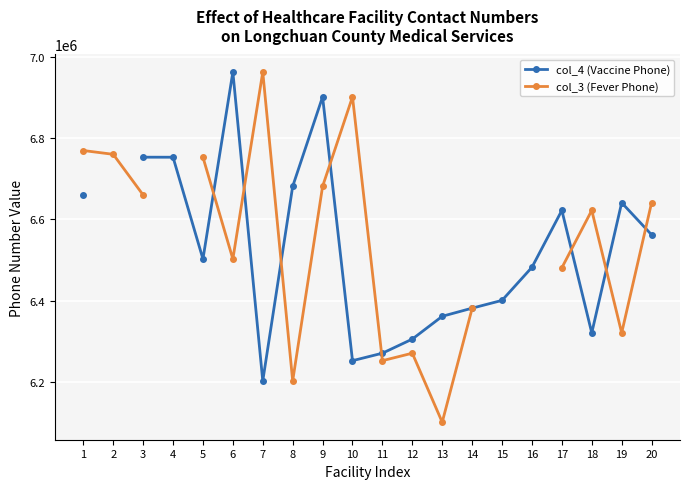

True or false: col_3 (Fever Phone) has more than 1 points higher than both neighbors.

True